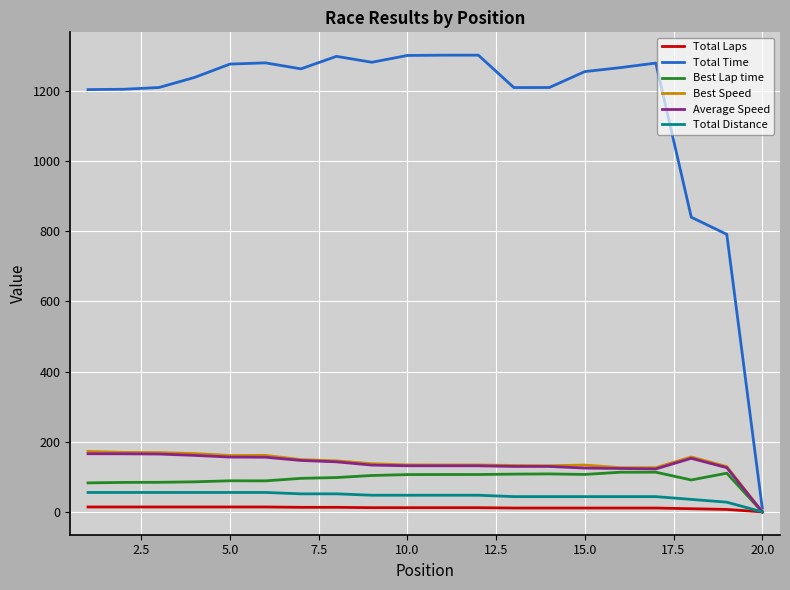

What is the highest value of the Best Lap time series?

113.1